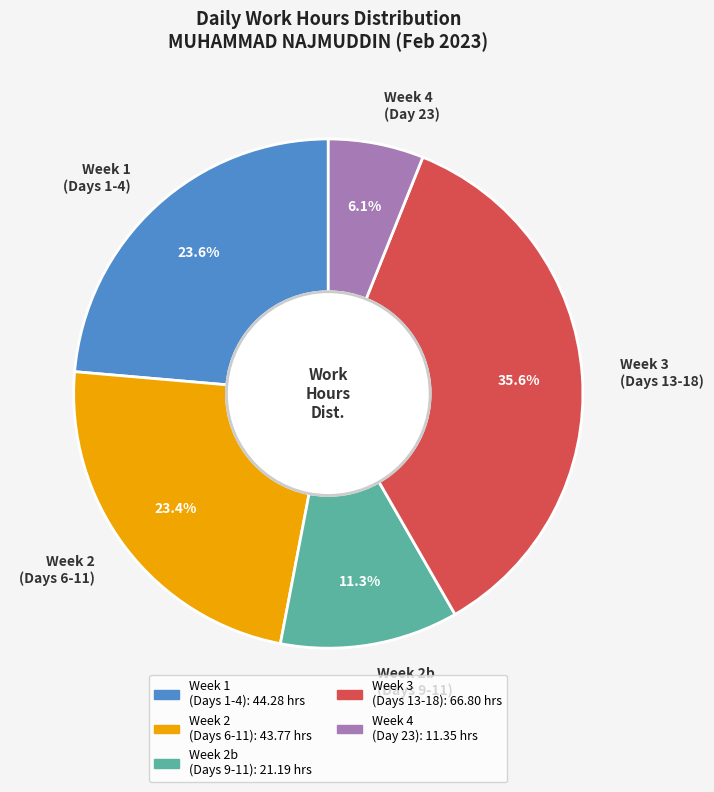

Approximately how many times larger is the value at Week 2 (Days 6-11) compared to Week 2b (Days 9-11)?

2.1